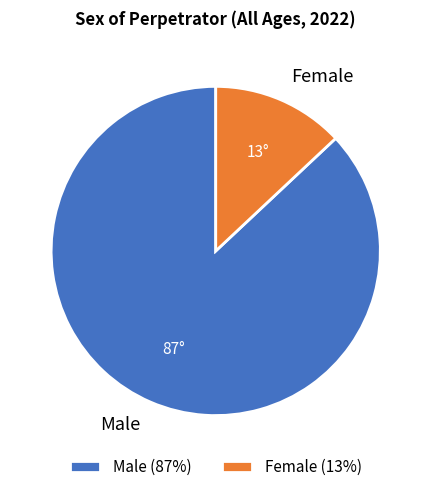

How many segments does this pie chart have?

2